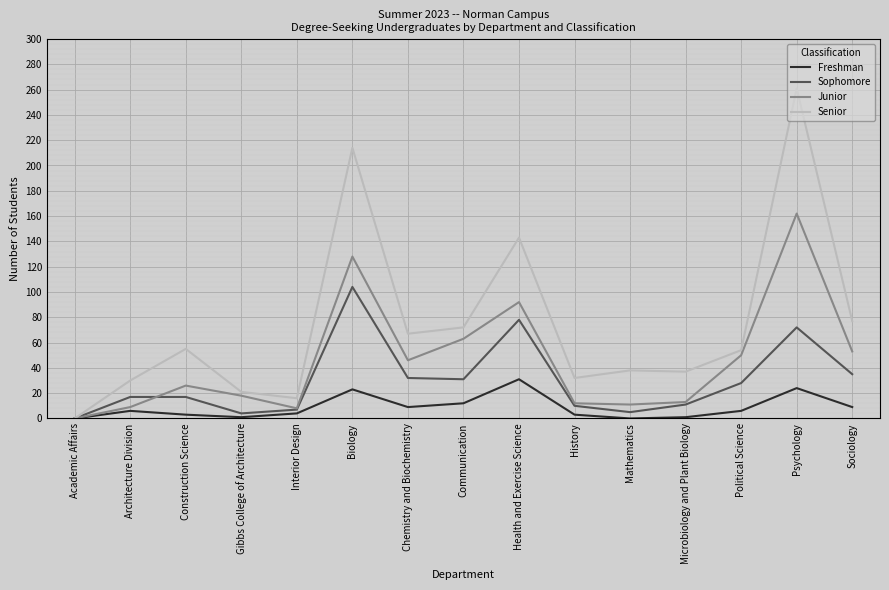

True or false: Junior has a value of 50 at Political Science.

True